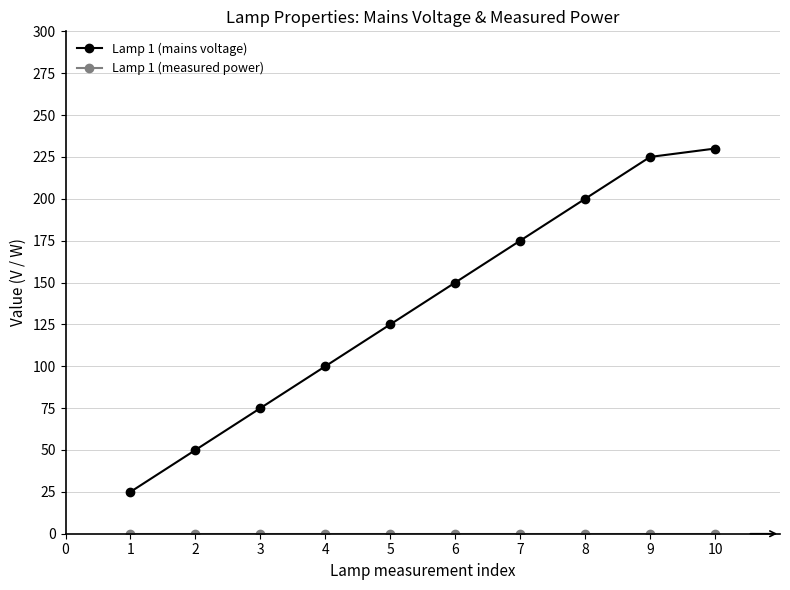

What is the maximum value shown in the chart?

230